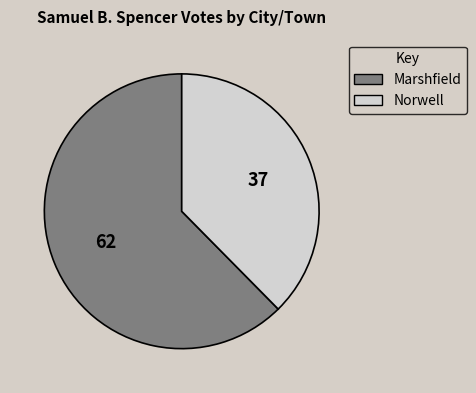

The Marshfield slice represents 62% of the pie. True or false?

True